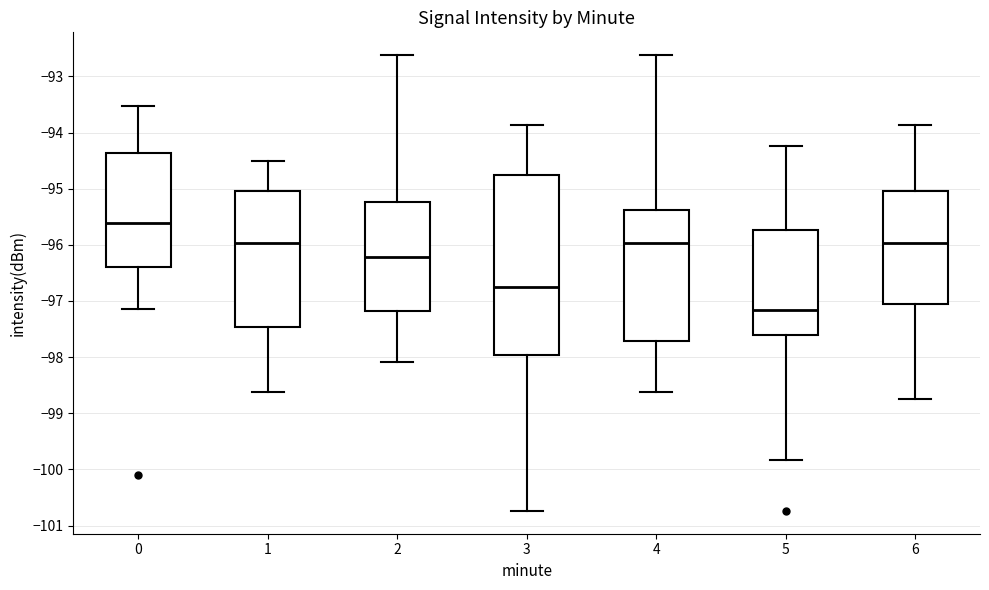

Reading left to right, transcribe this box plot: for each box, give where its median line is, the range the box spans, and where its two whiskers end, as read against the y-axis. The values are not printed on the chart, so give them approximately, as read against the axis.

0: median -95.6, box -96.4 to -94.4, whiskers -97.1 to -93.5
1: median -96.0, box -97.5 to -95.0, whiskers -98.6 to -94.5
2: median -96.2, box -97.2 to -95.2, whiskers -98.1 to -92.6
3: median -96.7, box -98.0 to -94.8, whiskers -100.7 to -93.9
4: median -96.0, box -97.7 to -95.4, whiskers -98.6 to -92.6
5: median -97.2, box -97.6 to -95.7, whiskers -99.8 to -94.2
6: median -96.0, box -97.0 to -95.0, whiskers -98.7 to -93.9